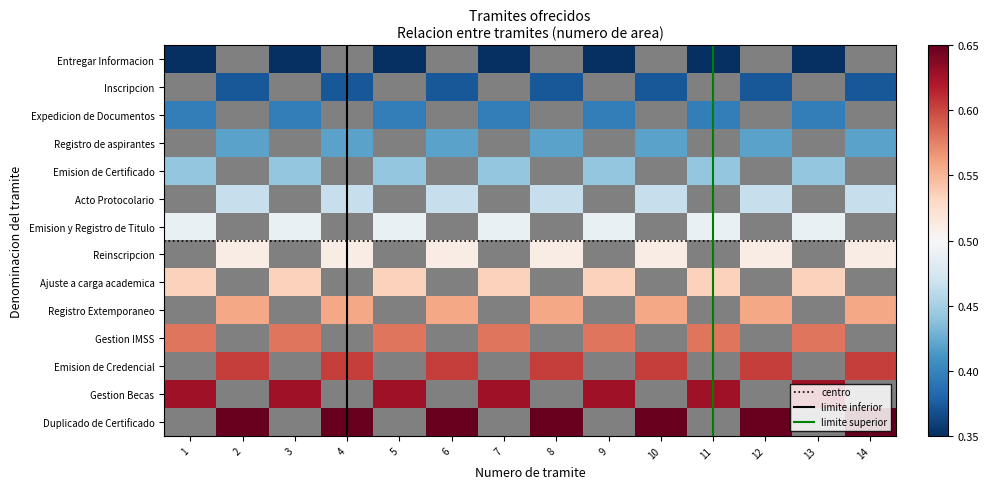

At which category is the sum across all series the highest?

2